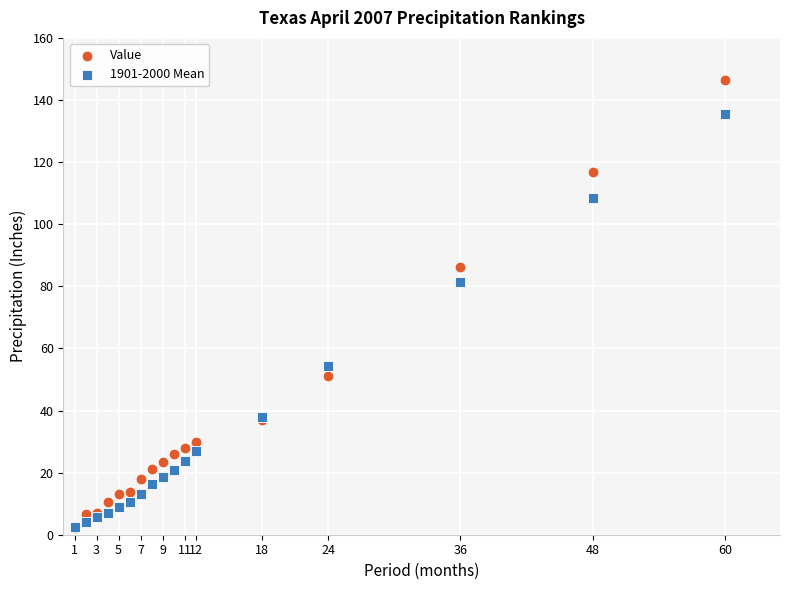

Which series has the widest spread of Y values?

Value